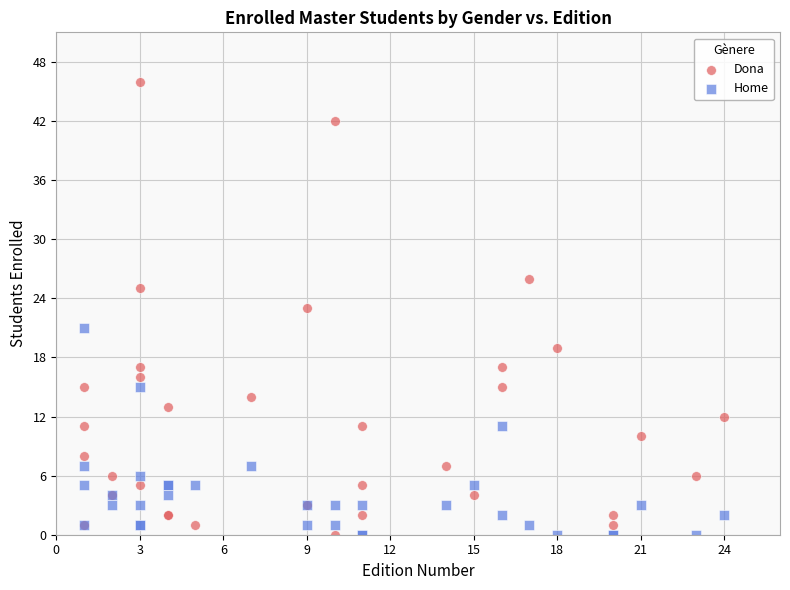

Which series has the widest spread of Y values?

Dona